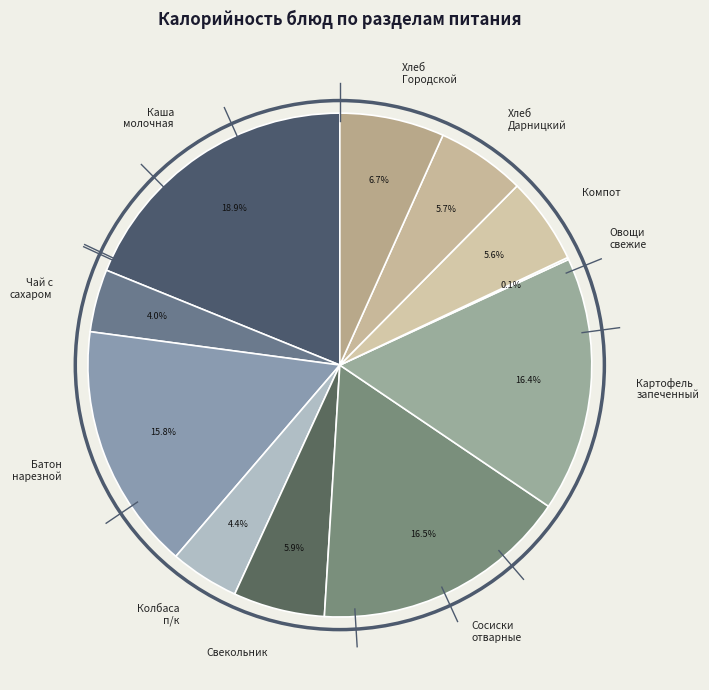

To the nearest percent, what is the average slice percentage?

9%